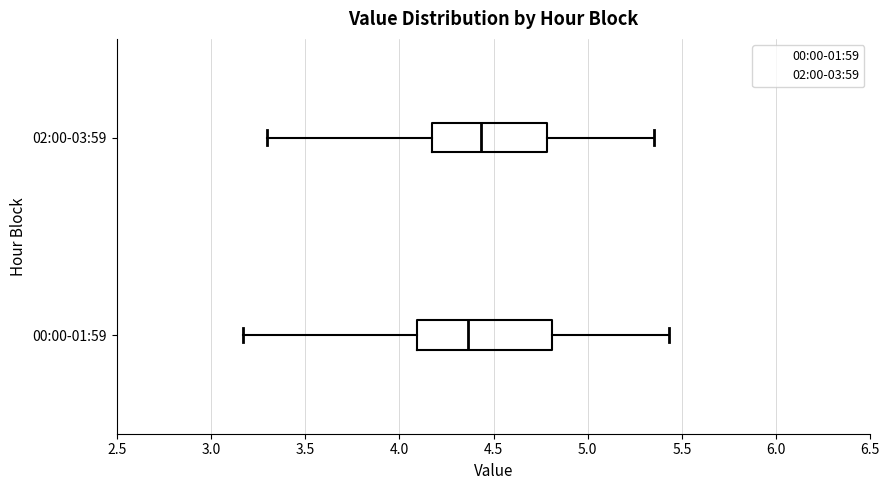

Which box is the widest, from its left edge to its right edge?

00:00-01:59